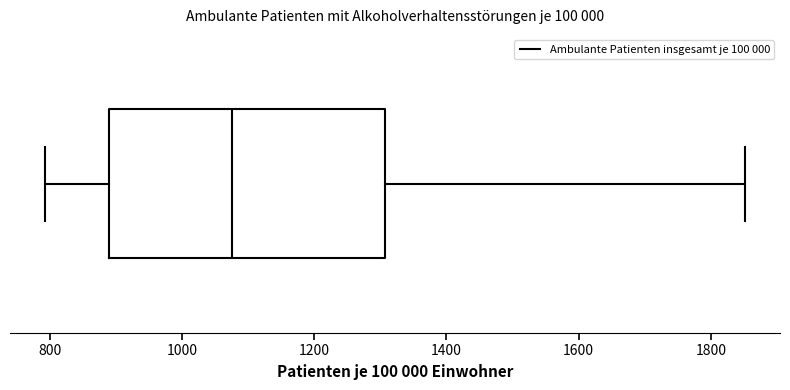

Read this box plot against the x-axis: the position of the median line, the range covered by the box, and the ends of both whiskers. The values are not printed on the chart, so give them approximately, as read against the axis.

median 1080, box 880 to 1300, whiskers 800 to 1860